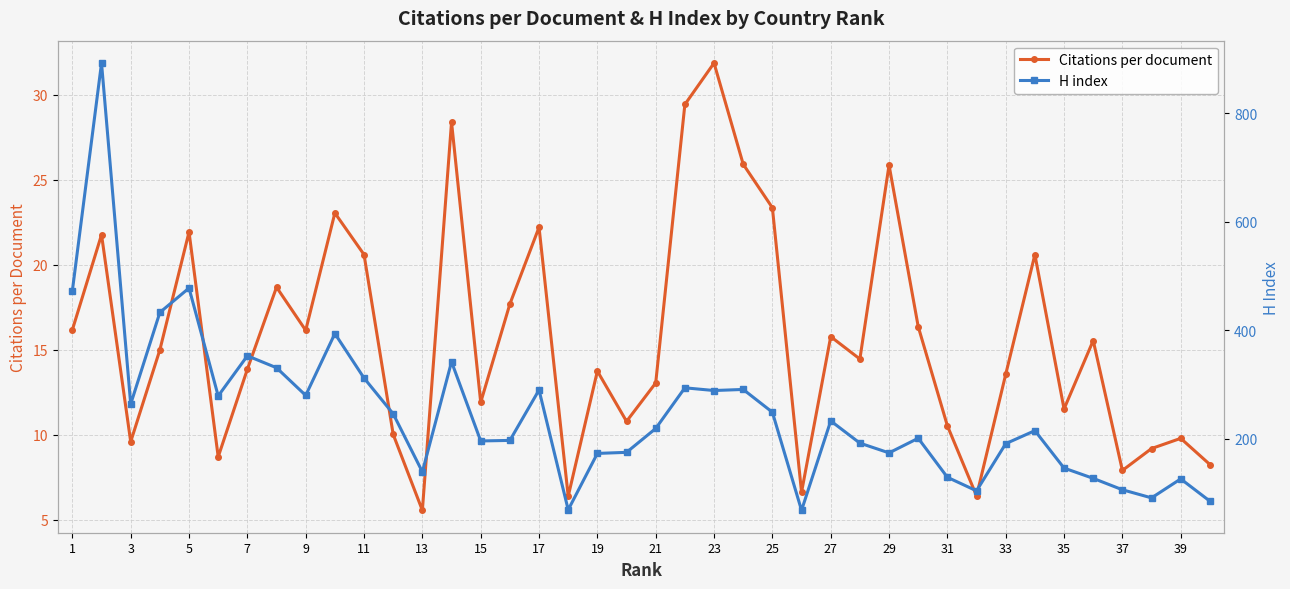

What is the sum of all H index values?

9847.0